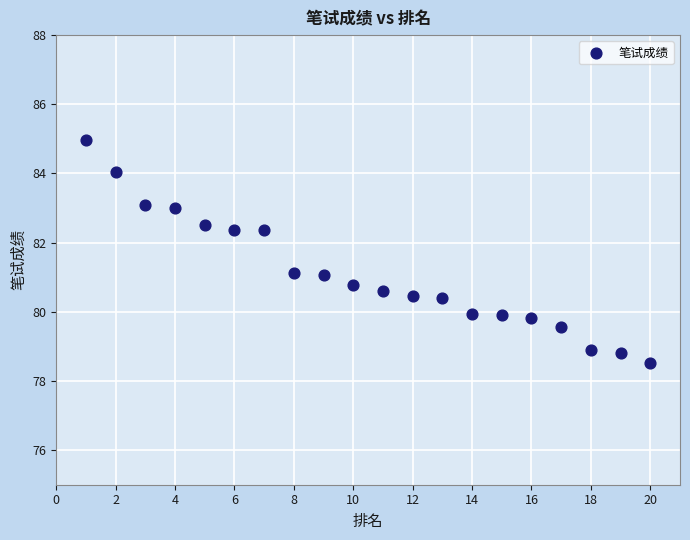

What is the range of X values (max minus min)?

19.0